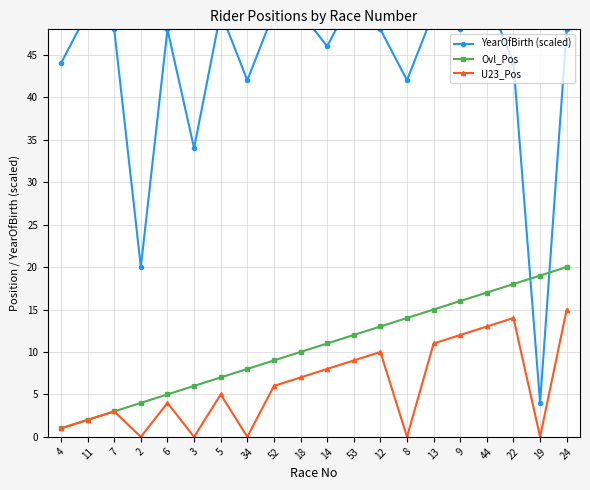

True or false: YearOfBirth (scaled) and U23_Pos cross at least once.

False